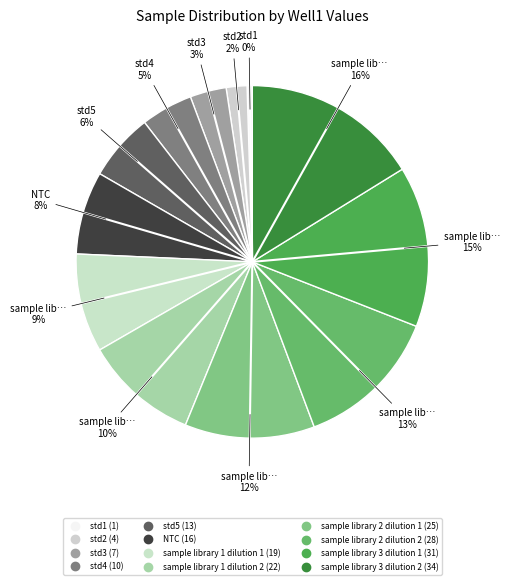

How many segments does this pie chart have?

12